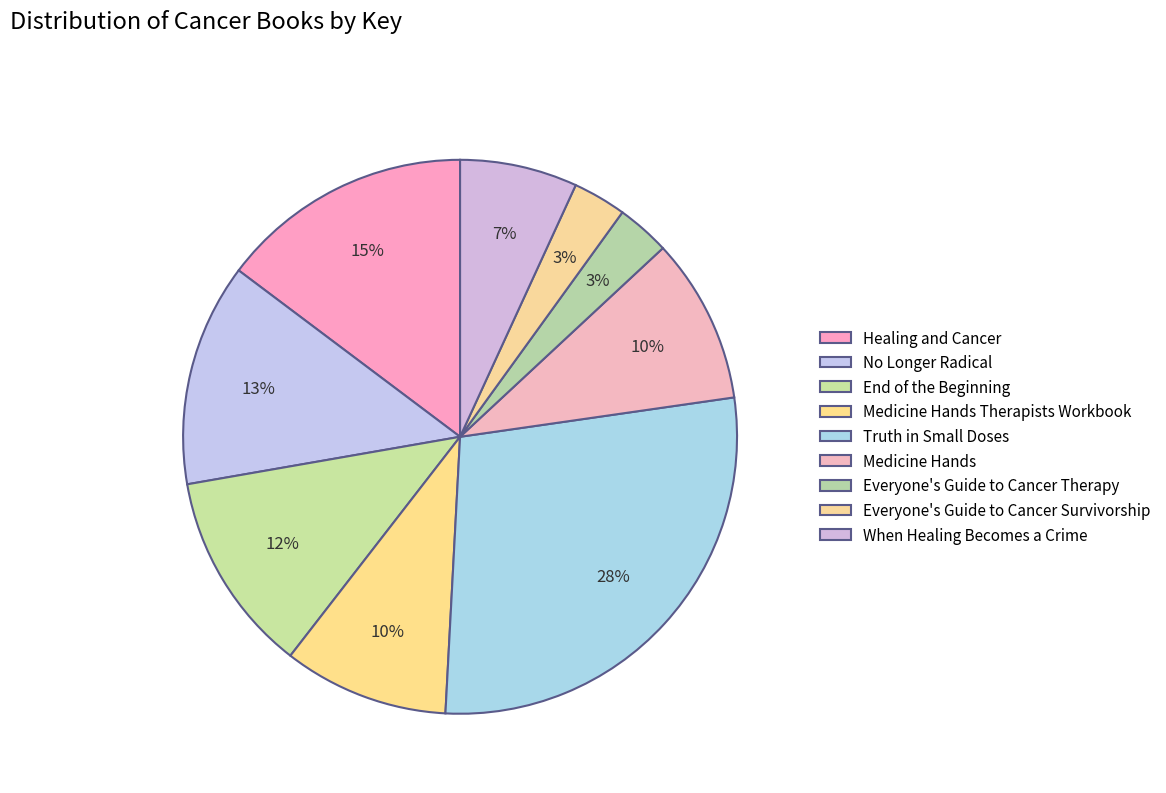

How many slices are in this pie chart?

9